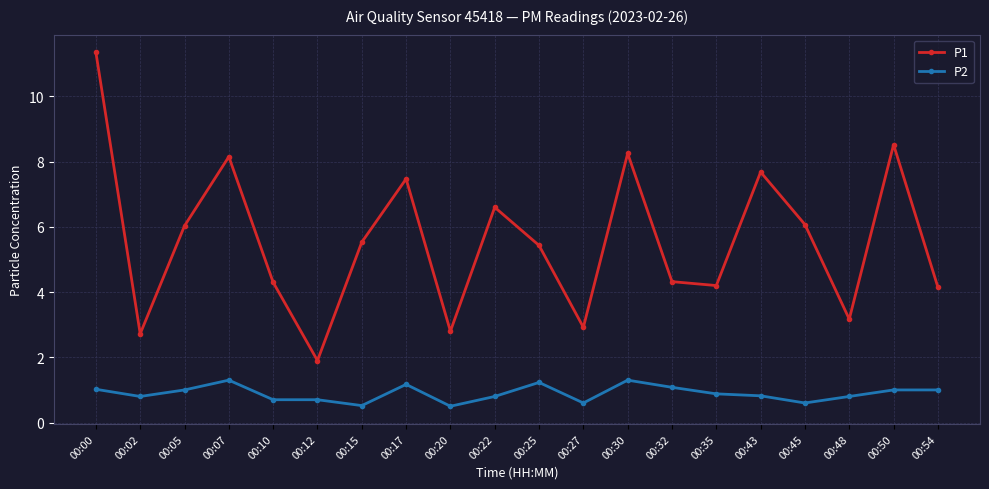

What is the smallest value displayed?

0.5